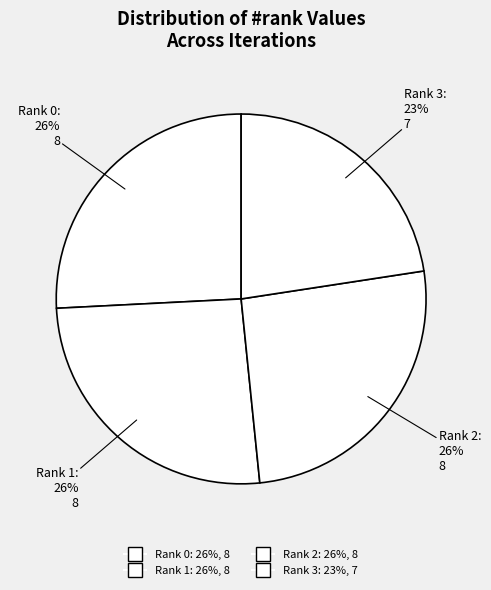

How many segments does this pie chart have?

4